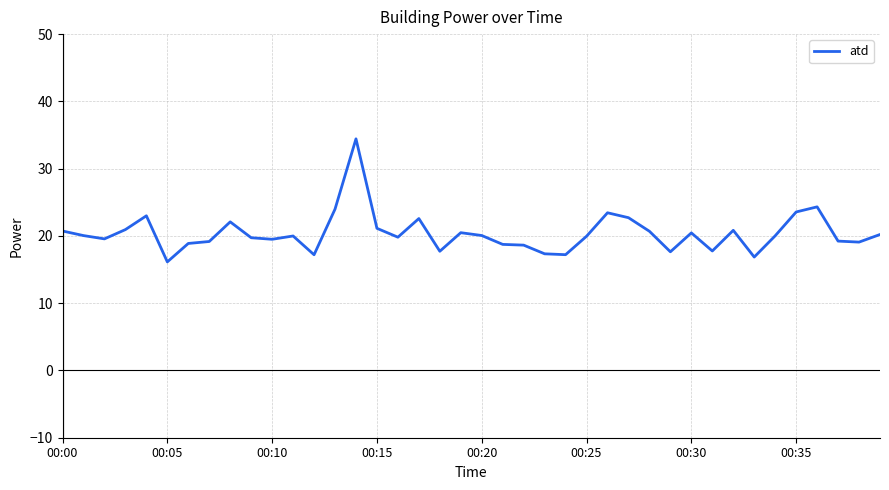

How many lines are shown in the chart?

1